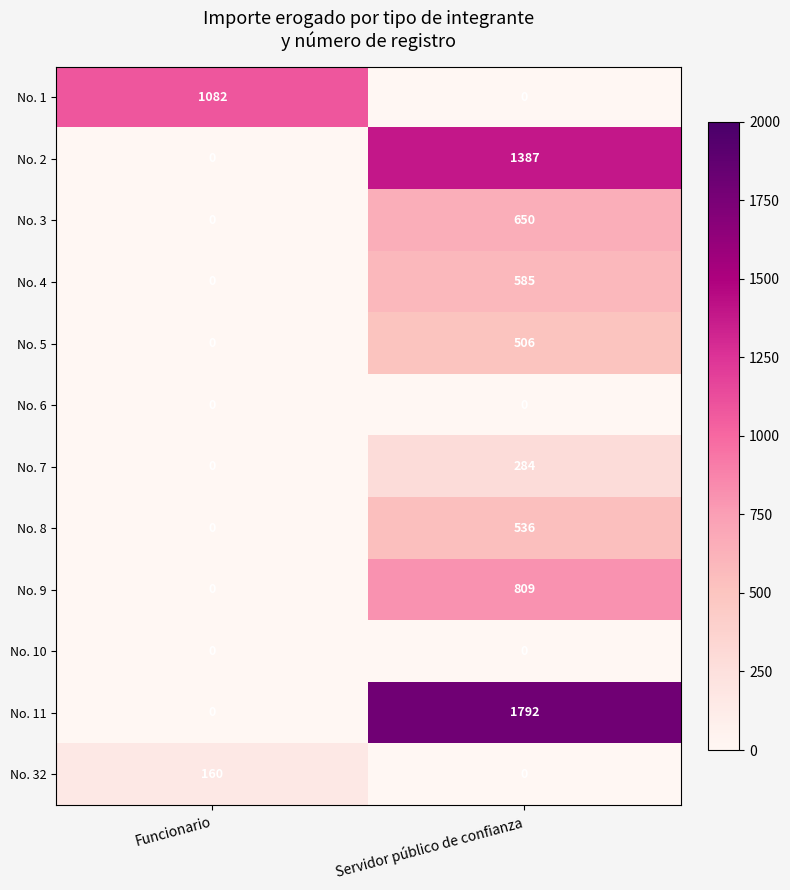

What is the maximum value shown in the chart?

1792